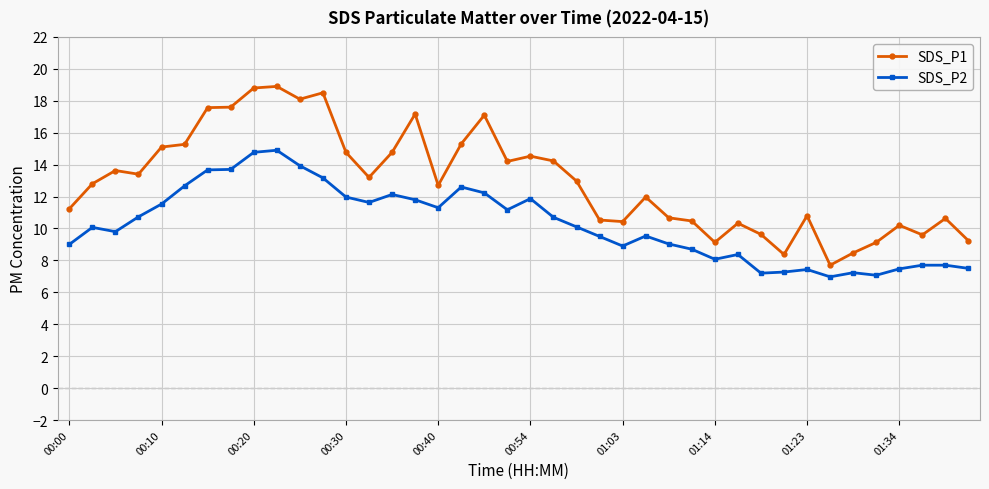

True or false: SDS_P1 and SDS_P2 intersect in this chart.

False